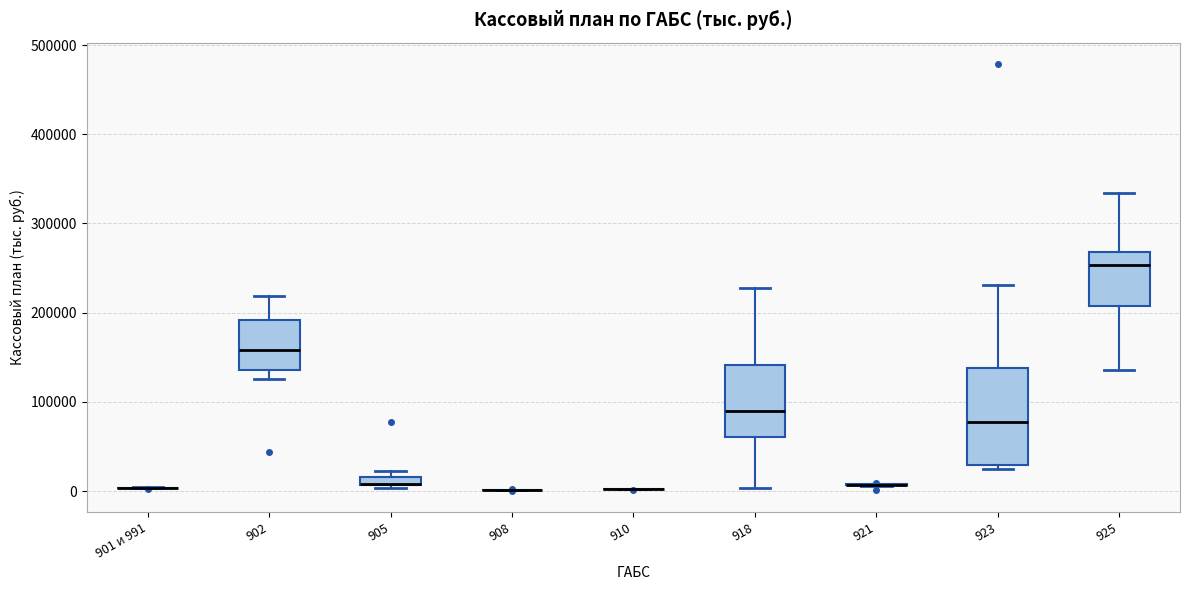

Which box is the tallest, from its lower edge to its upper edge?

923